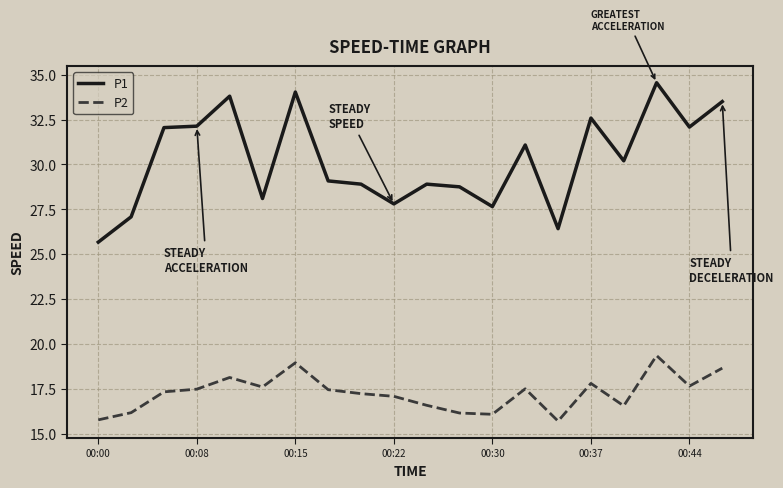

True or false: P2 and P1 cross at least once.

False